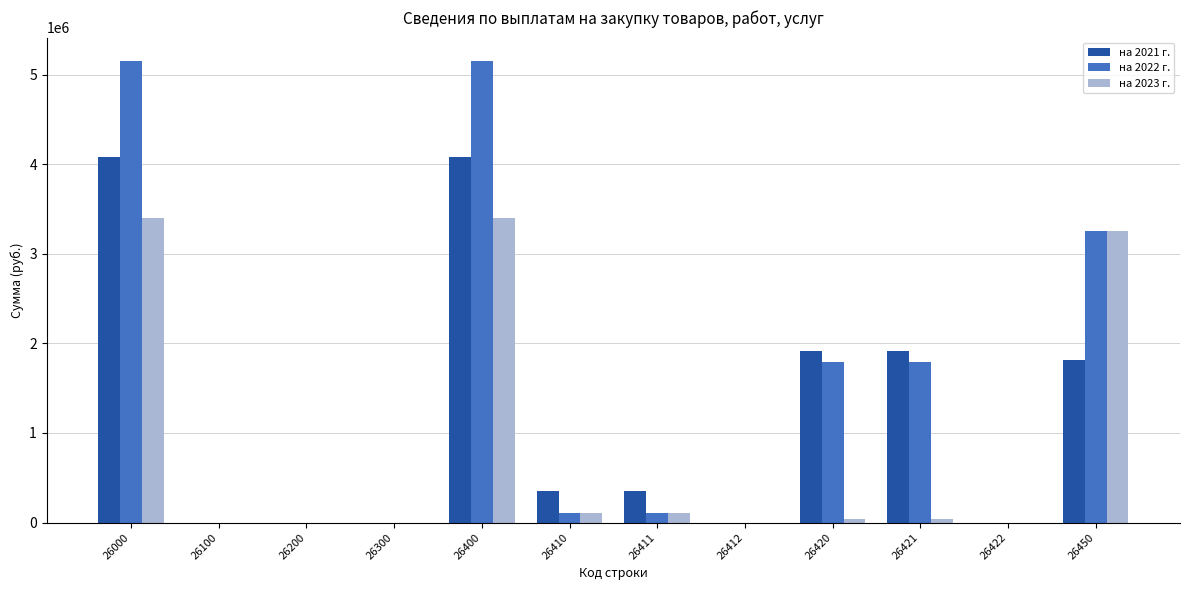

What is the sum of the на 2023 г. values at 26200 and 26000?

3404379.0